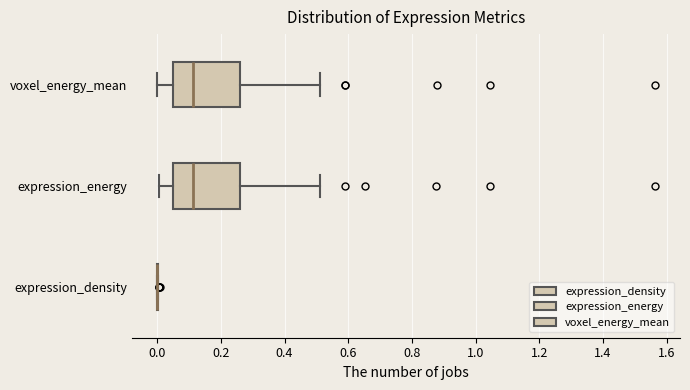

Where does the median line of the box for voxel_energy_mean sit on the x-axis? The values are not printed on the chart, so give them approximately, as read against the axis.

0.12